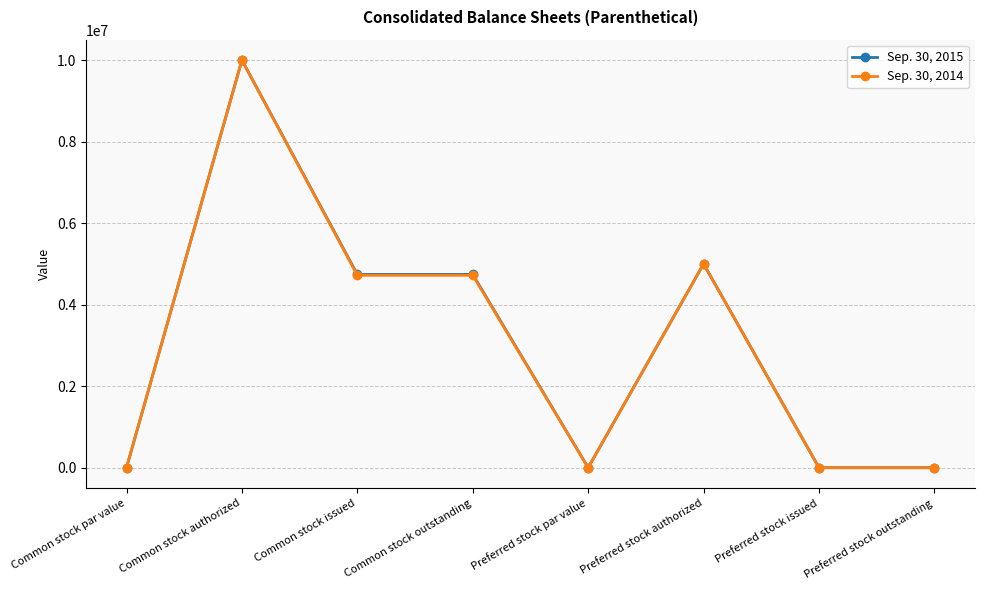

At which category does the chart reach its peak across all series?

Common stock authorized